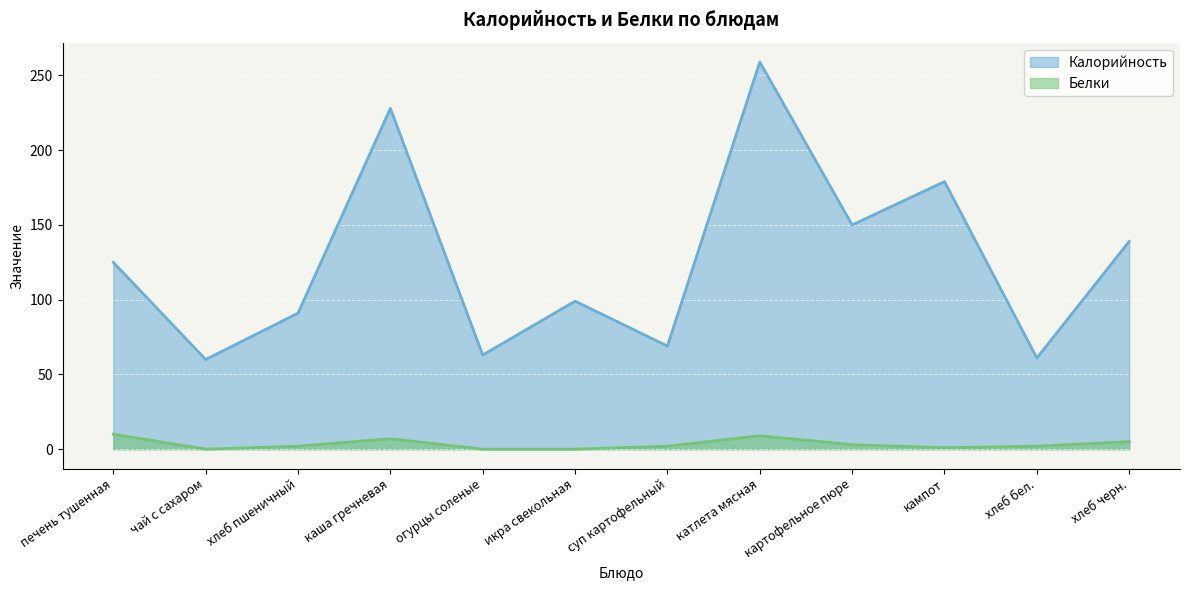

Reading left to right, transcribe all the data shown in this chart.

Калорийность: 125	60	91	228	63	99	69	259	150	179	61	139
Белки: 10	0	2	7	0	0	2	9	3	1	2	5